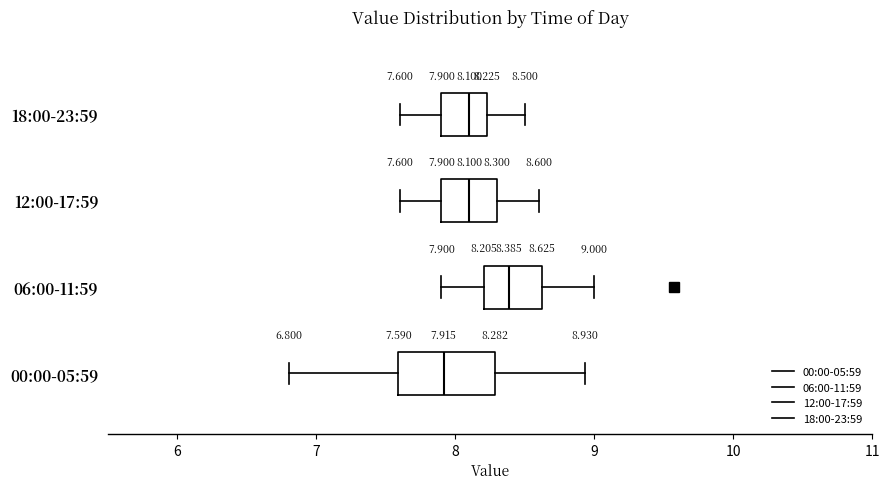

Which box is the widest, from its left edge to its right edge?

00:00-05:59